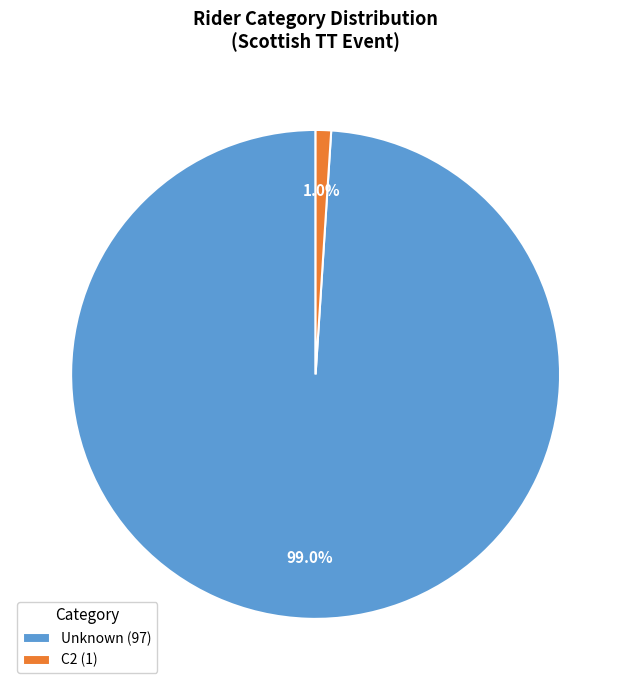

How many slices are in this pie chart?

2